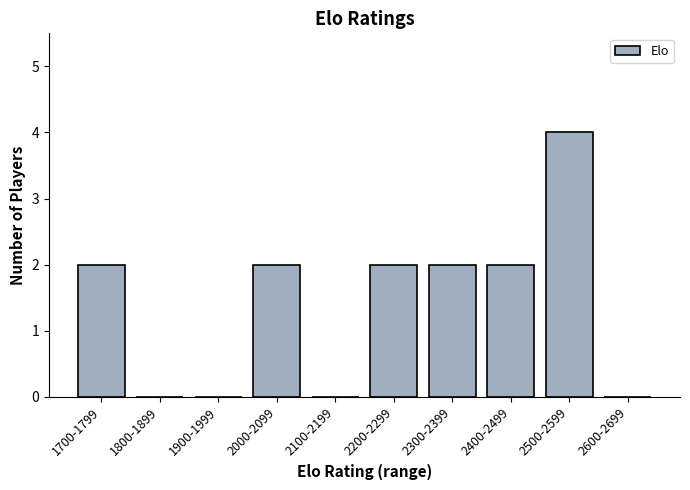

Reading right to left, transcribe all the data shown in this chart.

2600-2699=0	2500-2599=4	2400-2499=2	2300-2399=2	2200-2299=2	2100-2199=0	2000-2099=2	1900-1999=0	1800-1899=0	1700-1799=2